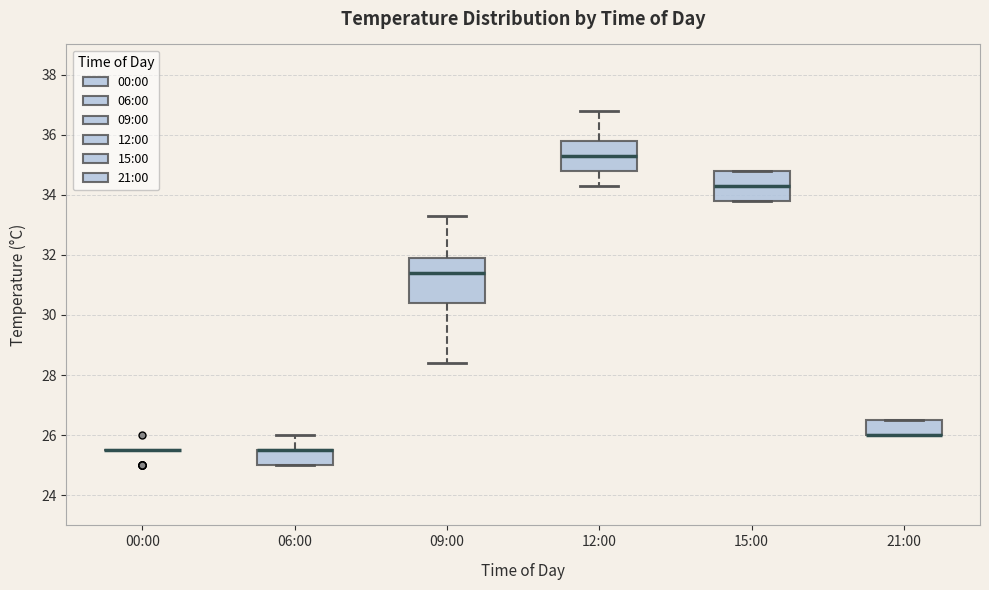

Reading left to right, transcribe this box plot: for each box, give where its median line is, the range the box spans, and where its two whiskers end, as read against the y-axis. The values are not printed on the chart, so give them approximately, as read against the axis.

00:00: box collapsed to a line at 25.6, whiskers 25.6 to 25.6
06:00: median 25.6 (drawn on the box's upper edge), box 25.0 to 25.6, whiskers 25.0 to 26.0
09:00: median 31.4, box 30.4 to 32.0, whiskers 28.4 to 33.4
12:00: median 35.4, box 34.8 to 35.8, whiskers 34.4 to 36.8
15:00: median 34.4, box 33.8 to 34.8, whiskers 33.8 to 34.8
21:00: median 26.0 (drawn on the box's lower edge), box 26.0 to 26.6, whiskers 26.0 to 26.6